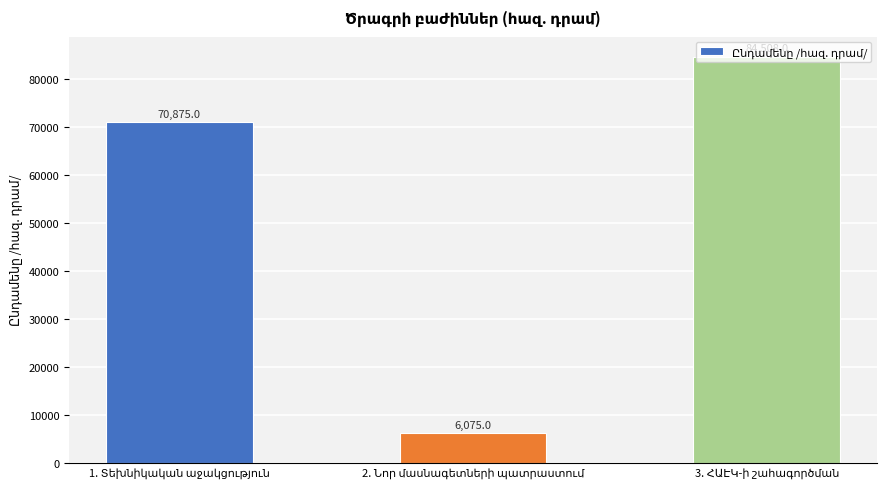

What is the smallest value displayed?

6075.0